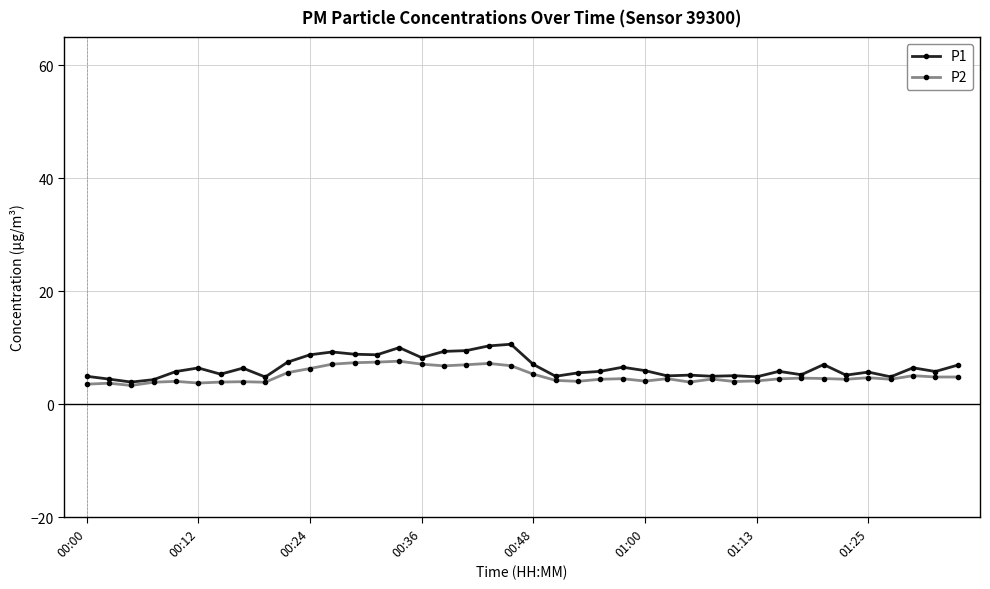

What is the average value of the P1 series?

6.5